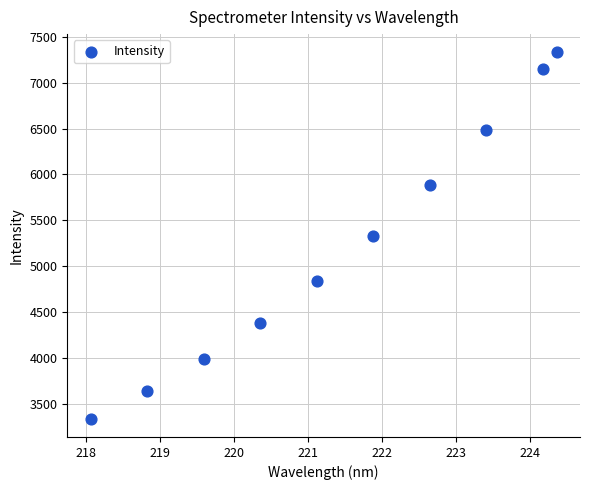

What is the range of X values (max minus min)?

6.3